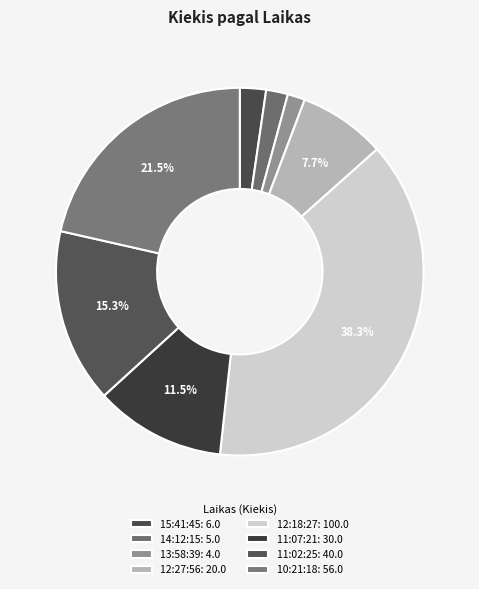

How many slices are in this pie chart?

8